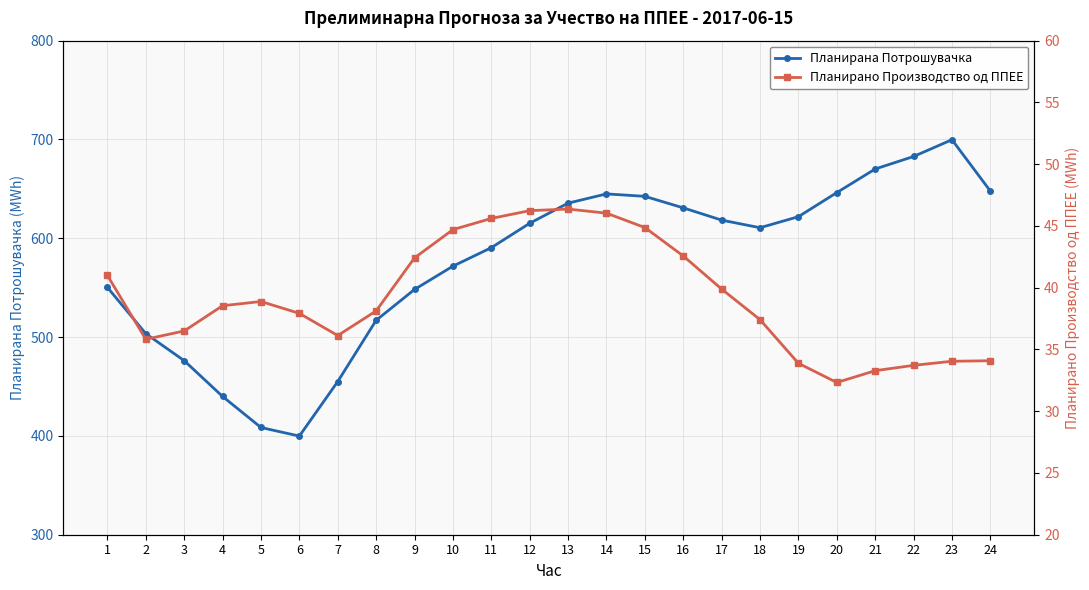

True or false: Планирана Потрошувачка and Планирано Производство од ППЕЕ cross at least once.

False